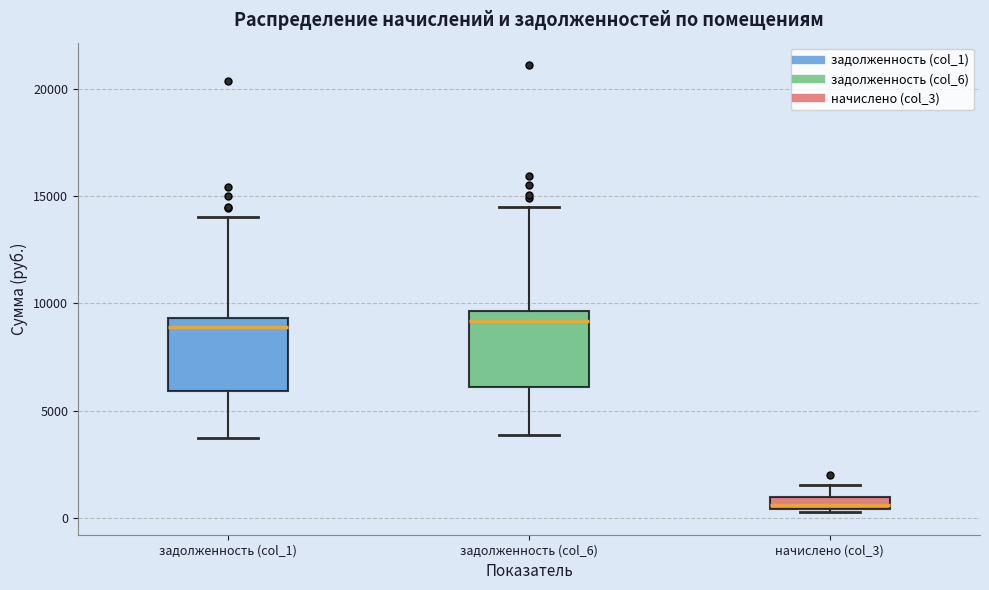

Which box's median line is the lowest?

начислено (col_3)